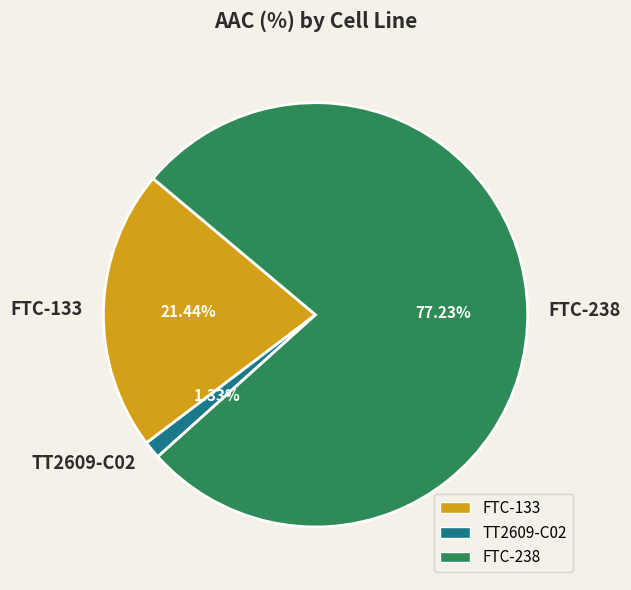

What percentage is the TT2609-C02 slice, to the nearest percent?

1%